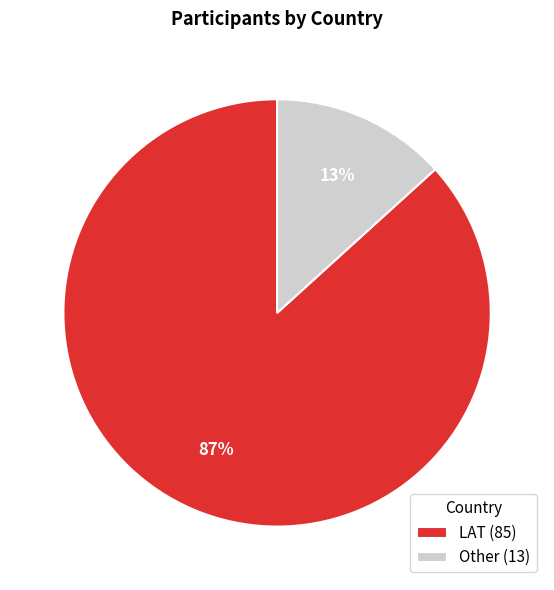

What percentage is the Other slice, to the nearest percent?

13%